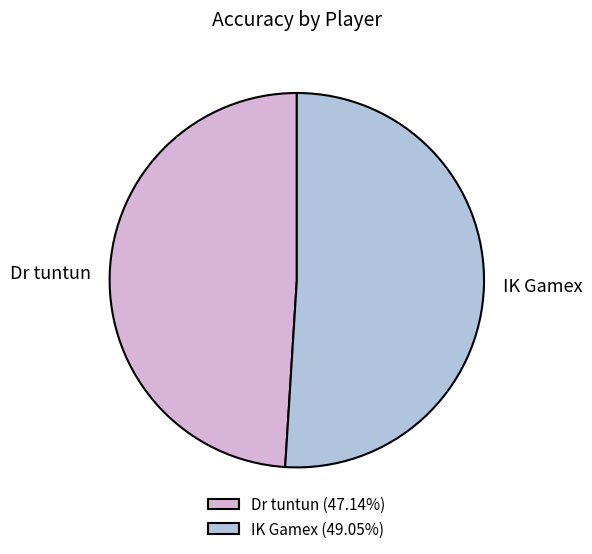

Is there any slice that represents more than half of the pie?

Yes